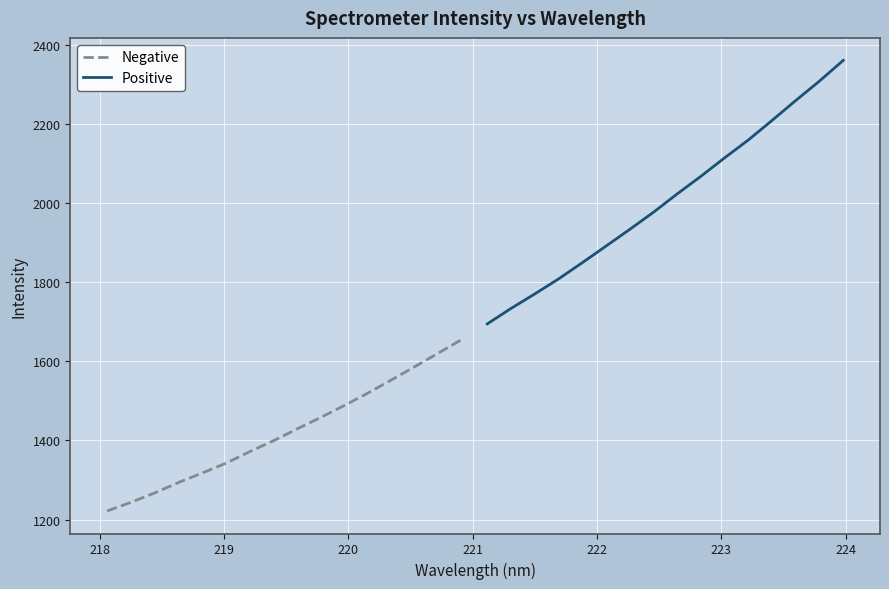

True or false: Positive and Negative cross at least once.

False